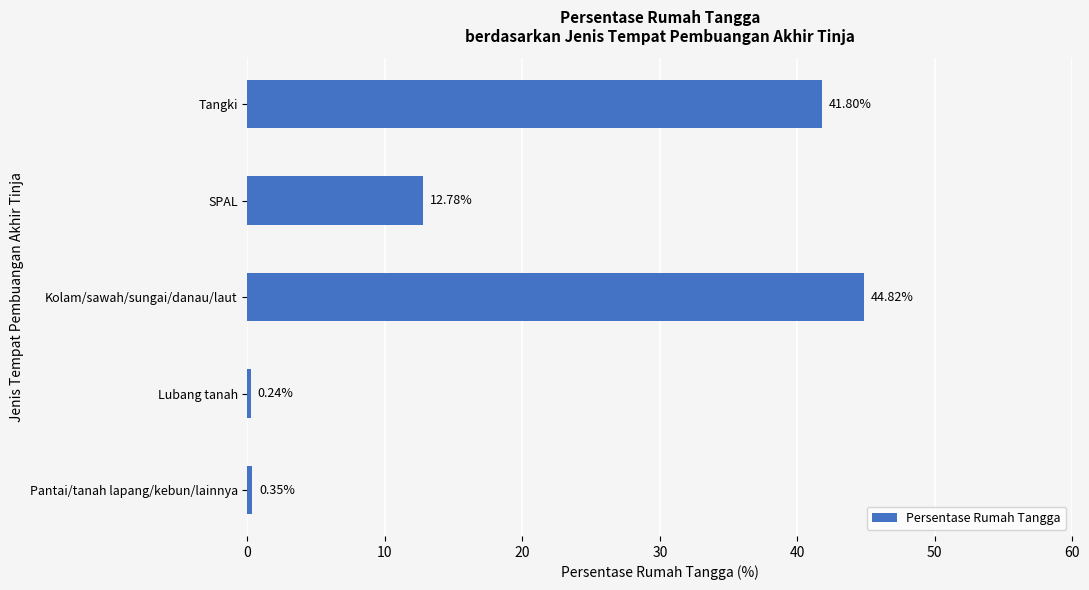

Which label corresponds to the largest value in the chart?

Kolam/sawah/sungai/danau/laut